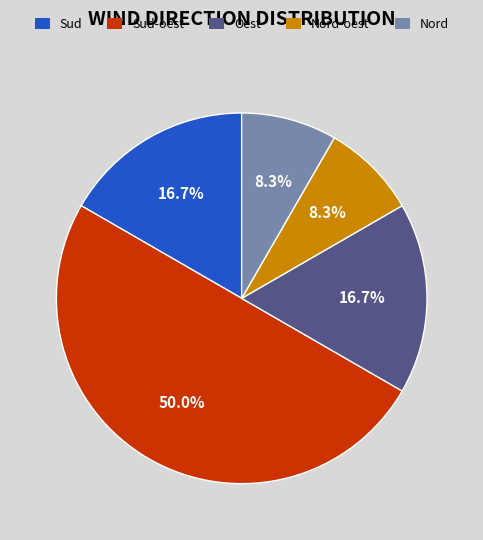

What portion of the pie excludes Nord-oest?

91.7%